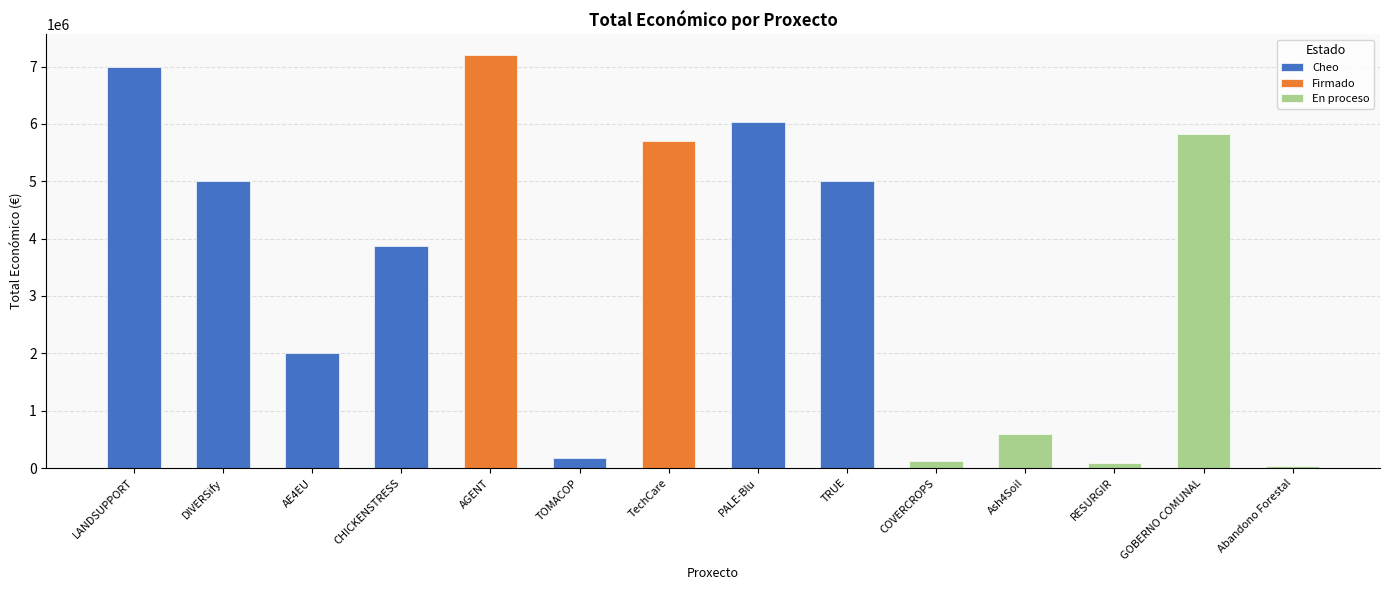

What is the minimum value shown in the chart?

40814